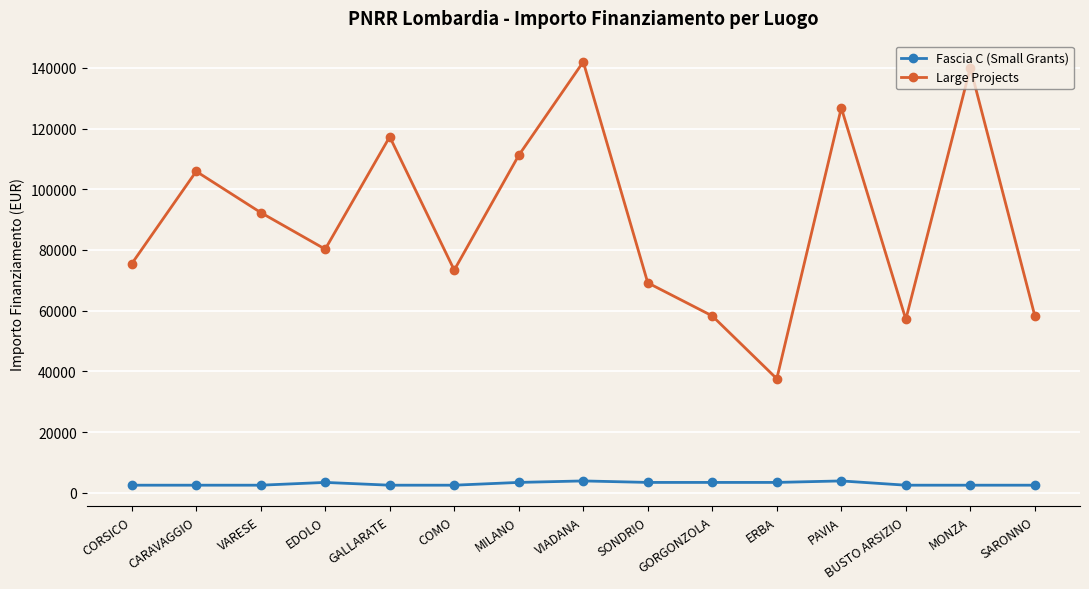

What position from the right is SONDRIO?

7